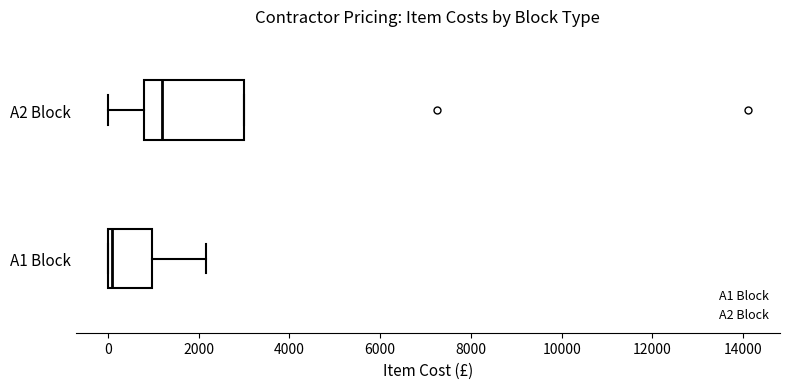

Which box has the furthest to the left median line?

A1 Block